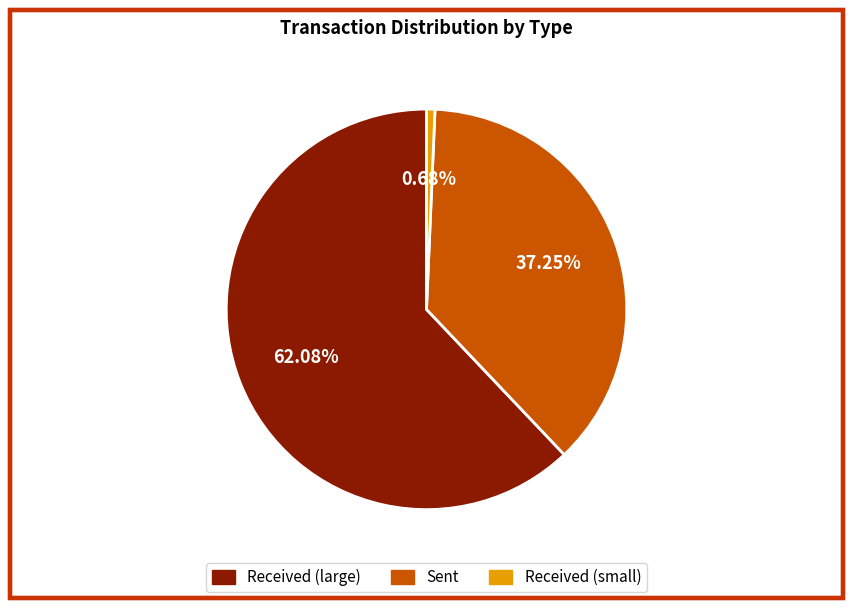

Is there a majority slice in this chart?

Yes